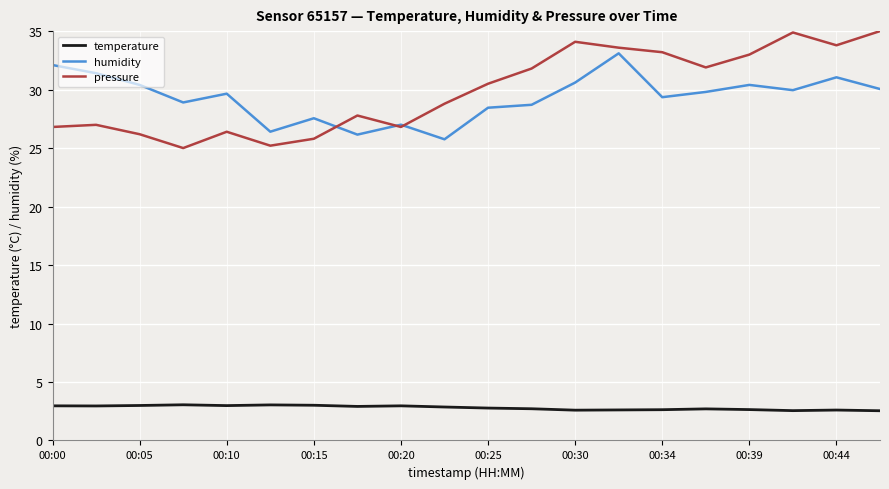

What is the minimum value shown in the chart?

2.5